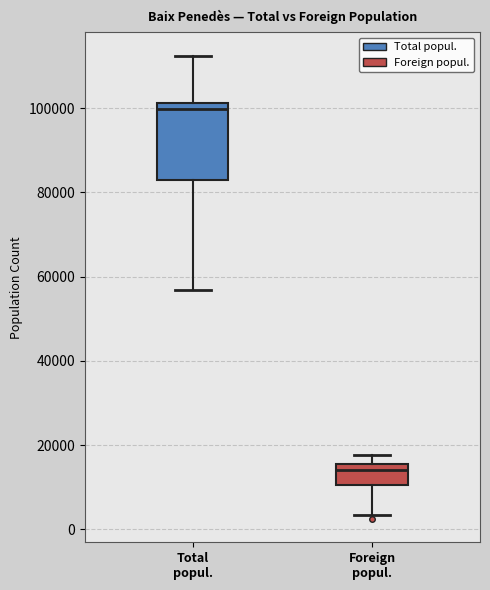

Reading left to right, read every box against the y-axis: the position of its median line, the range the box covers, and the ends of its whiskers. The values are not printed on the chart, so give them approximately, as read against the axis.

Total popul.: median 100000, box 82000 to 102000, whiskers 56000 to 112000
Foreign popul.: median 14000, box 10000 to 16000, whiskers 4000 to 18000